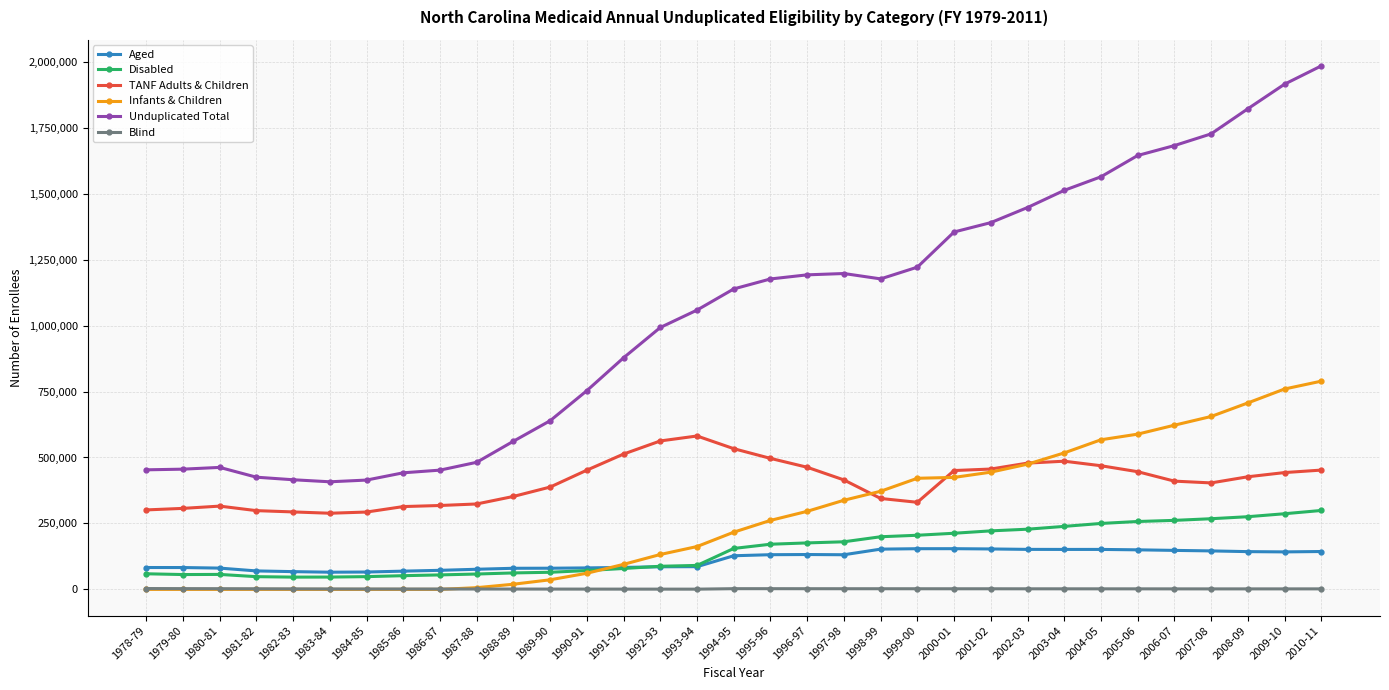

True or false: Unduplicated Total and TANF Adults & Children cross at least once.

False